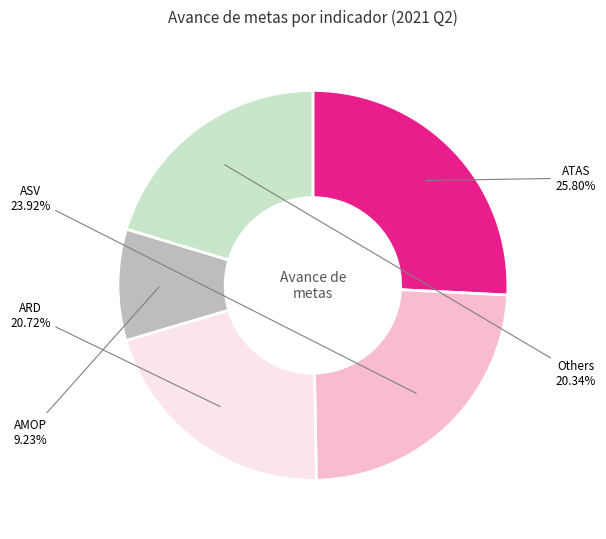

Is the sum of AMOP and ATAS greater than half?

No